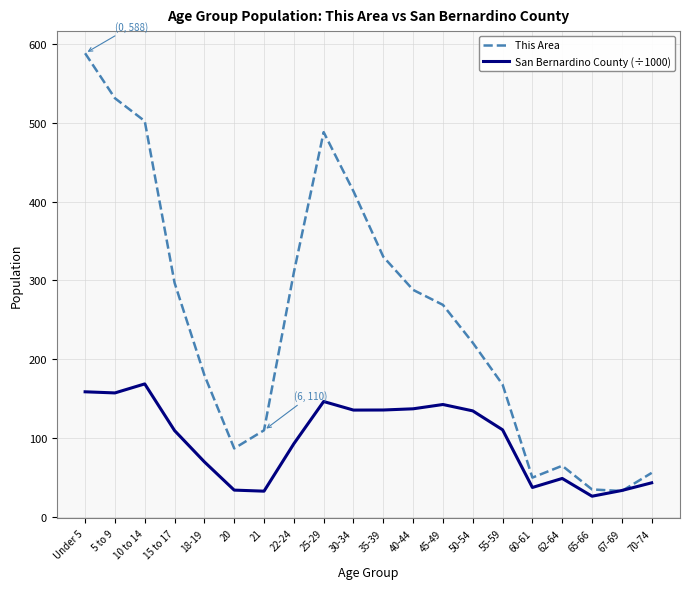

Rank the series by their maximum value, from highest to lowest.

This Area, San Bernardino County (÷1000)